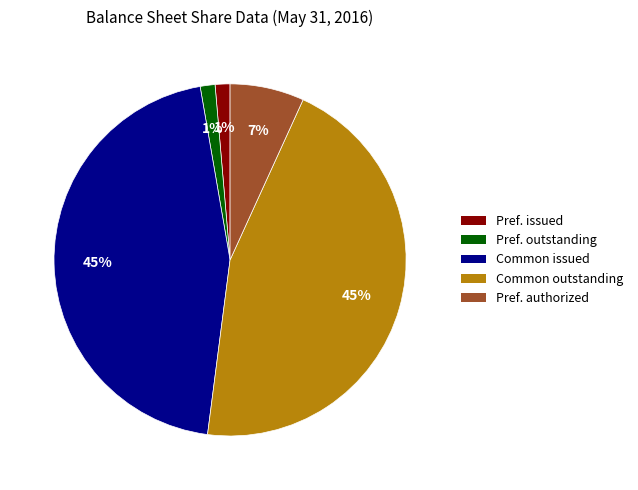

To the nearest percent, what is the average slice percentage?

20%